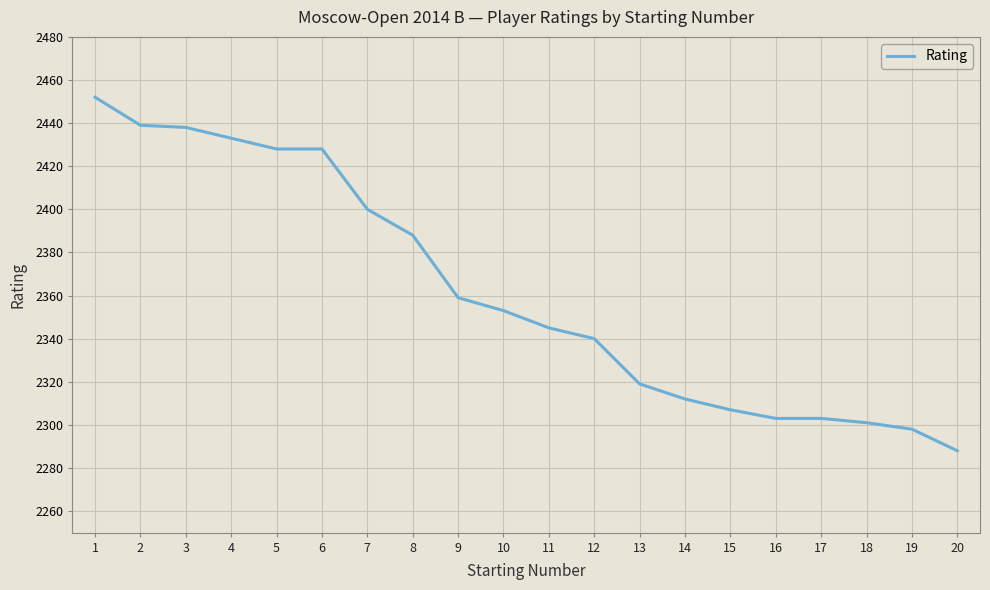

What value does the data have at 1, to the nearest 50?

2450